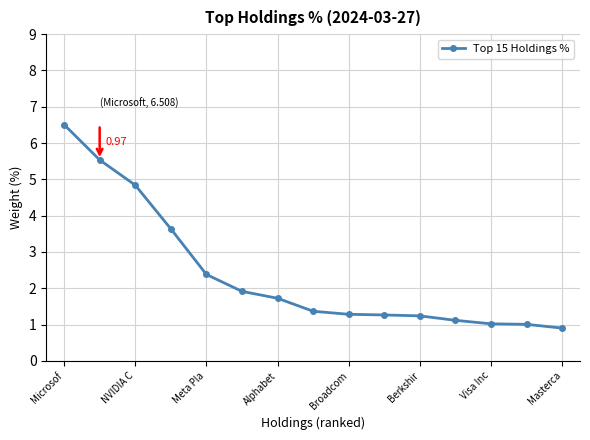

What is the difference between the maximum and minimum values?

5.6